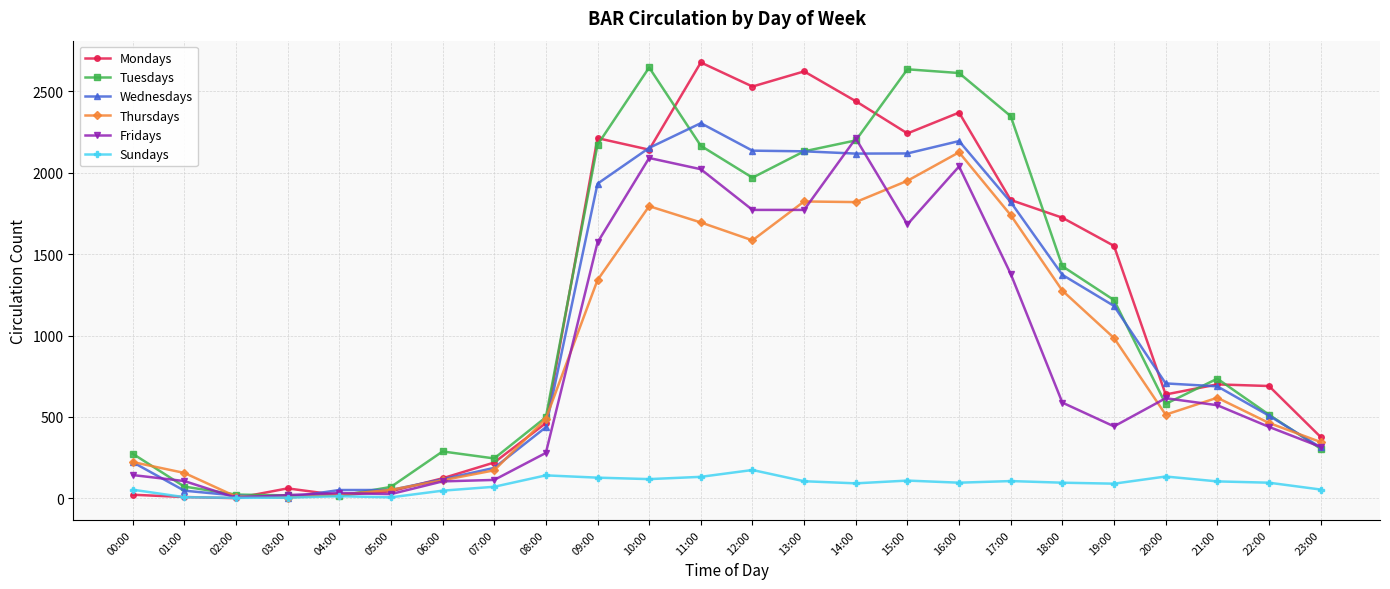

Is the value of Mondays at 04:00 greater than the value of Wednesdays at 15:00?

No